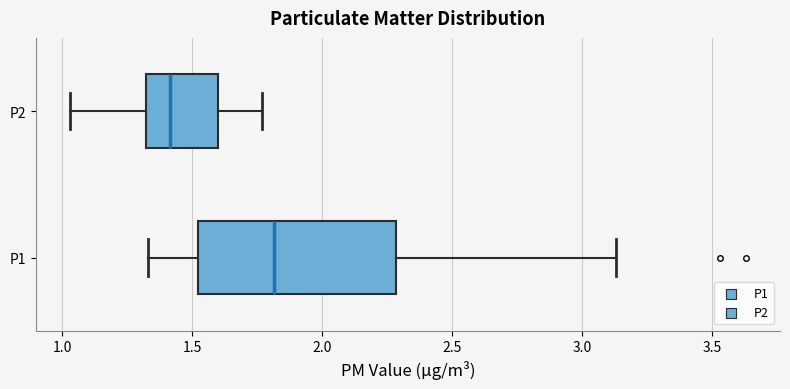

Where does the median line of the box for P2 sit on the x-axis? The values are not printed on the chart, so give them approximately, as read against the axis.

1.40